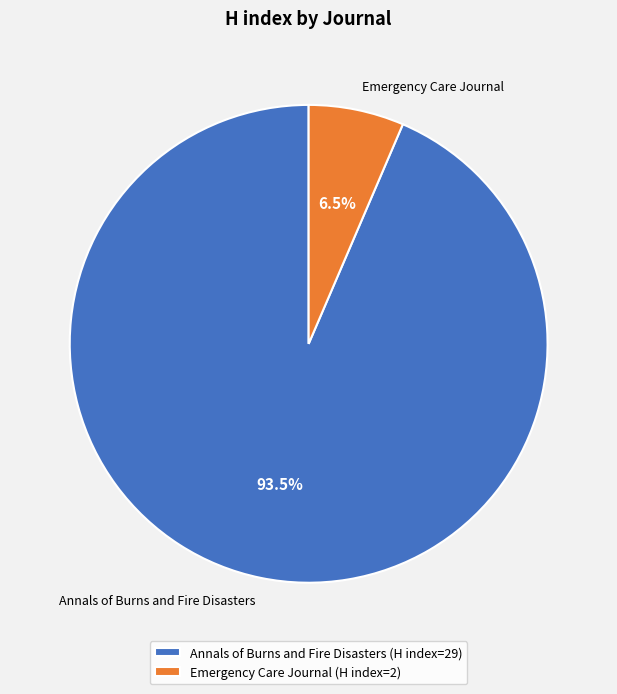

The Annals of Burns and Fire Disasters slice represents 79% of the pie. True or false?

False